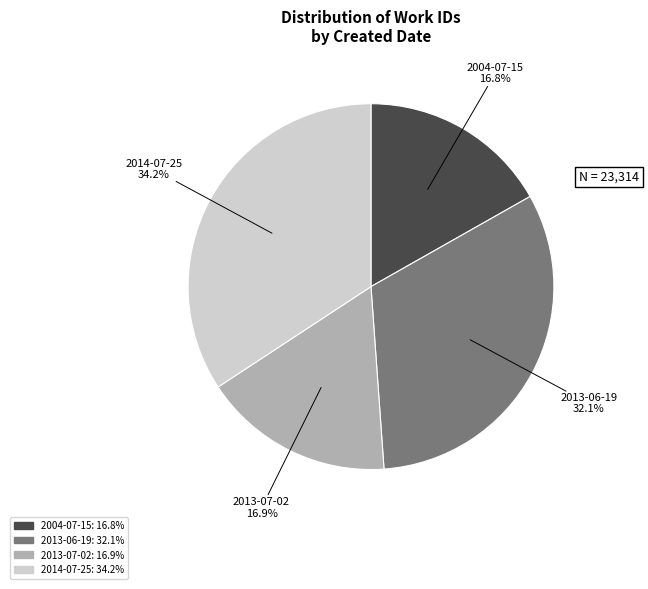

How many segments does this pie chart have?

4